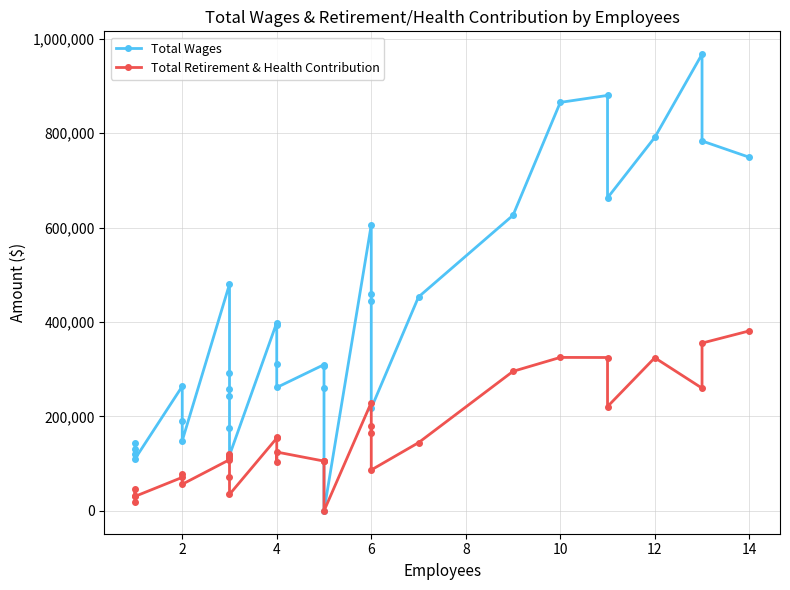

What is the sum of all Total Retirement & Health Contribution values?

5040785